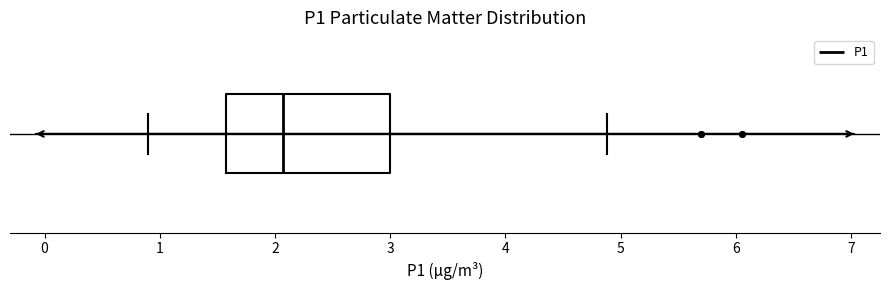

Where is the right edge of the box on the x-axis? The values are not printed on the chart, so give them approximately, as read against the axis.

3.0